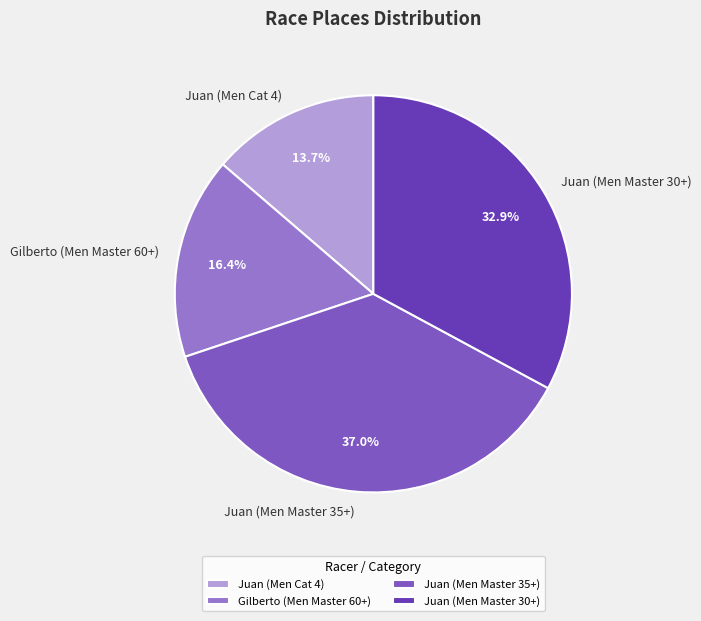

Does Juan (Men Cat 4) represent more than half of the total?

No